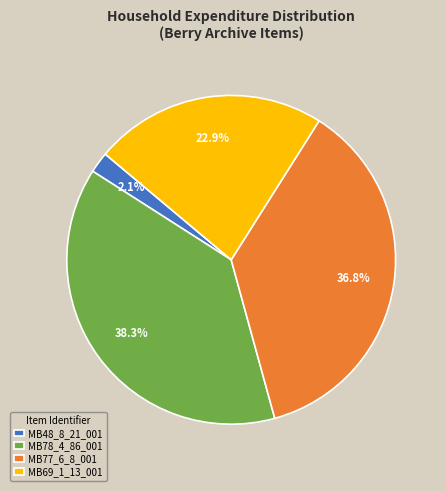

Rank the categories by value from lowest to highest.

MB48_8_21_001, MB69_1_13_001, MB77_6_8_001, MB78_4_86_001